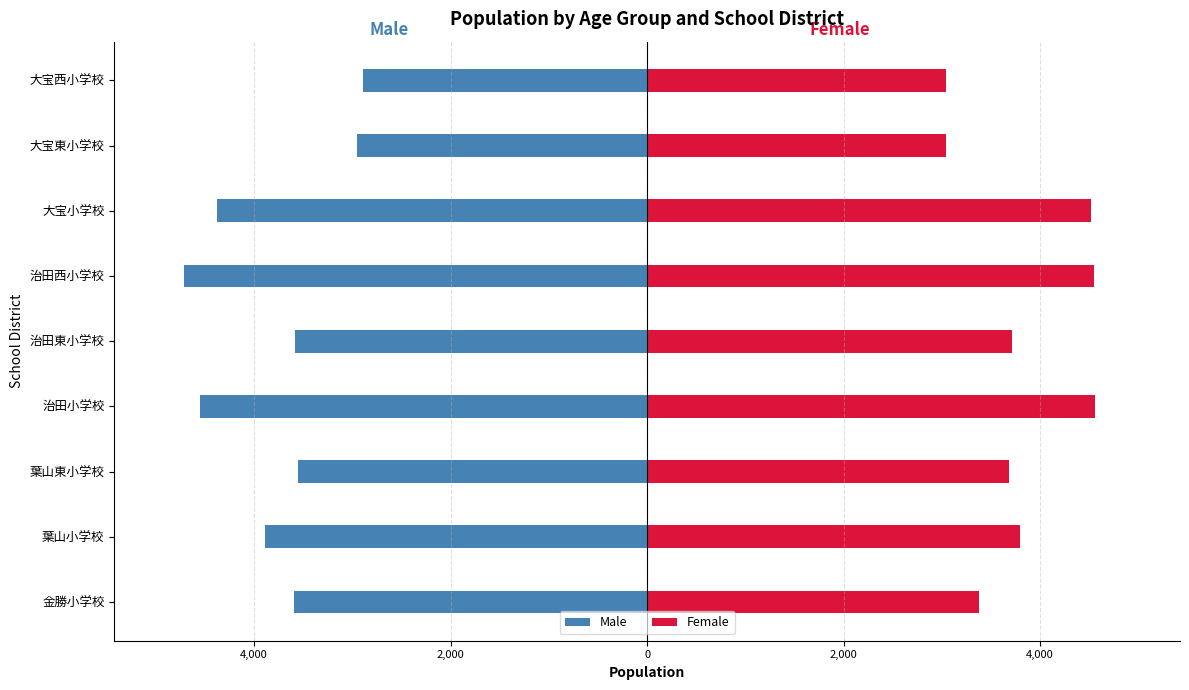

What is the value of the Male bar at the 2nd from the left?

-3891